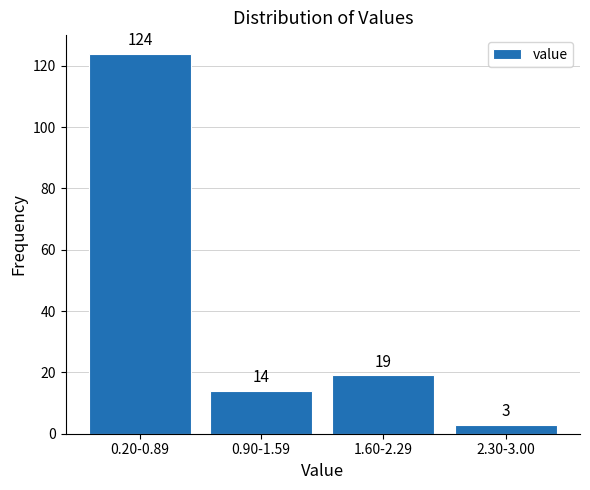

Reading left to right, extract all data points from this chart.

0.20-0.89=124	0.90-1.59=14	1.60-2.29=19	2.30-3.00=3